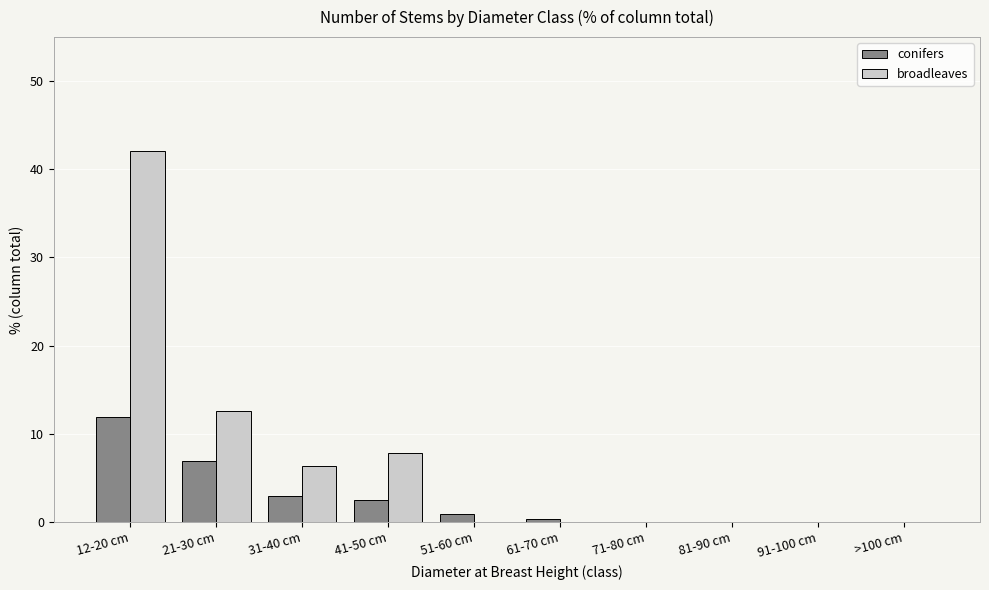

Reading left to right, transcribe all the data shown in this chart.

conifers: 12-20 cm=11.9	21-30 cm=6.9	31-40 cm=2.9	41-50 cm=2.5	51-60 cm=0.9	61-70 cm=0.3	71-80 cm=0.0	81-90 cm=0.0	91-100 cm=0.0	>100 cm=0.0
broadleaves: 12-20 cm=42.1	21-30 cm=12.6	31-40 cm=6.3	41-50 cm=7.8	51-60 cm=0.0	61-70 cm=0.0	71-80 cm=0.0	81-90 cm=0.0	91-100 cm=0.0	>100 cm=0.0